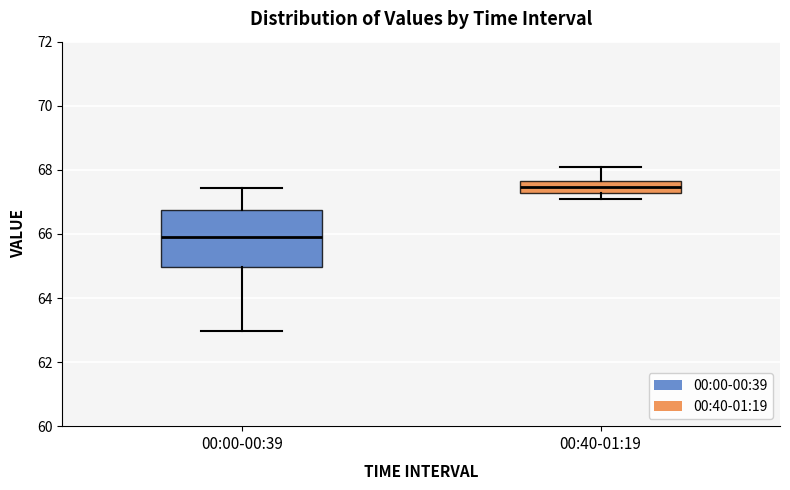

Comparing the boxes themselves (not the whiskers), which one is the tallest?

00:00-00:39